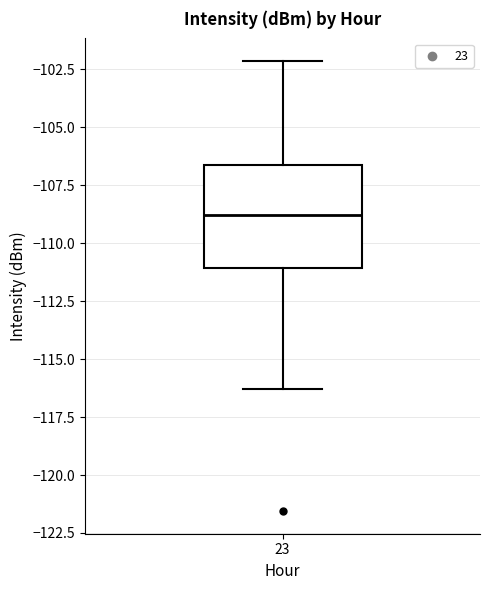

Where does the median line of the box at x = 23 sit on the y-axis? The values are not printed on the chart, so give them approximately, as read against the axis.

-109.0